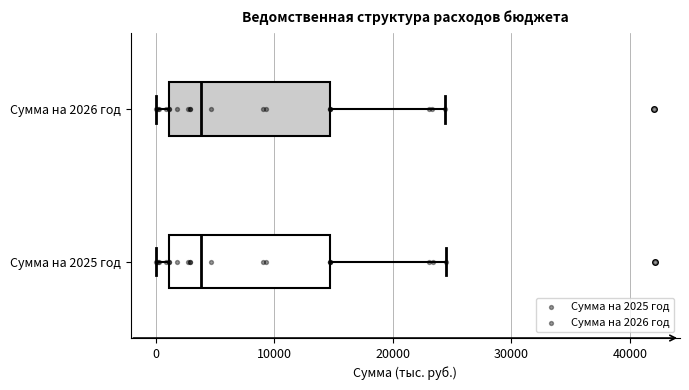

Reading bottom to top, read every box against the x-axis: the position of its median line, the range the box covers, and the ends of its whiskers. The values are not printed on the chart, so give them approximately, as read against the axis.

Сумма на 2025 год: median 4000, box 1000 to 15000, whiskers 0 to 24000
Сумма на 2026 год: median 4000, box 1000 to 15000, whiskers 0 to 24000